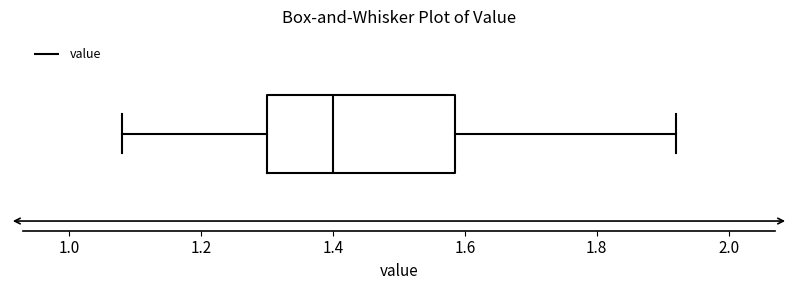

Read this box plot against the x-axis: the position of the median line, the range covered by the box, and the ends of both whiskers. The values are not printed on the chart, so give them approximately, as read against the axis.

median 1.40, box 1.30 to 1.58, whiskers 1.08 to 1.92